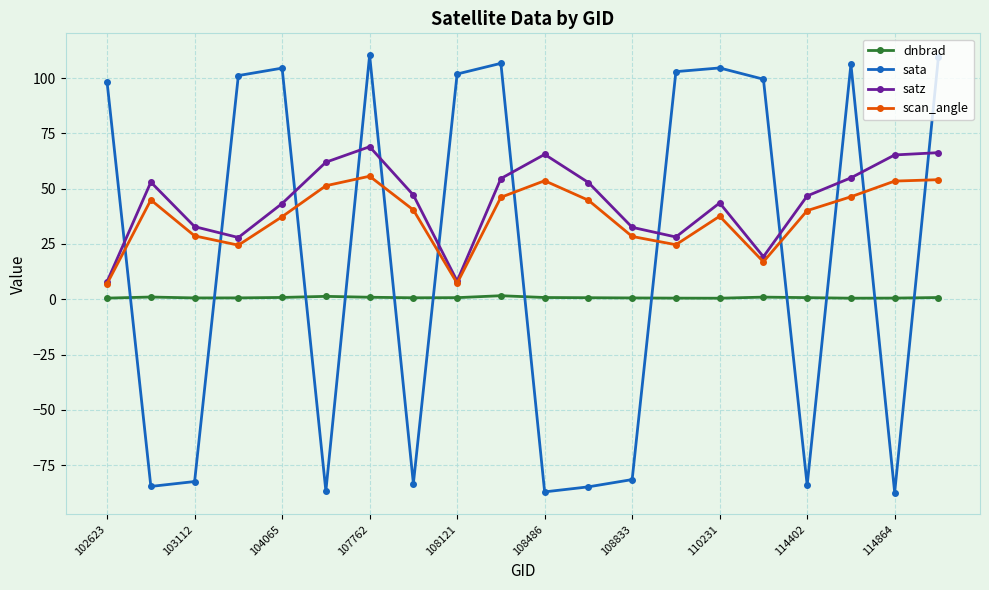

Which series has the largest range (max minus min)?

sata